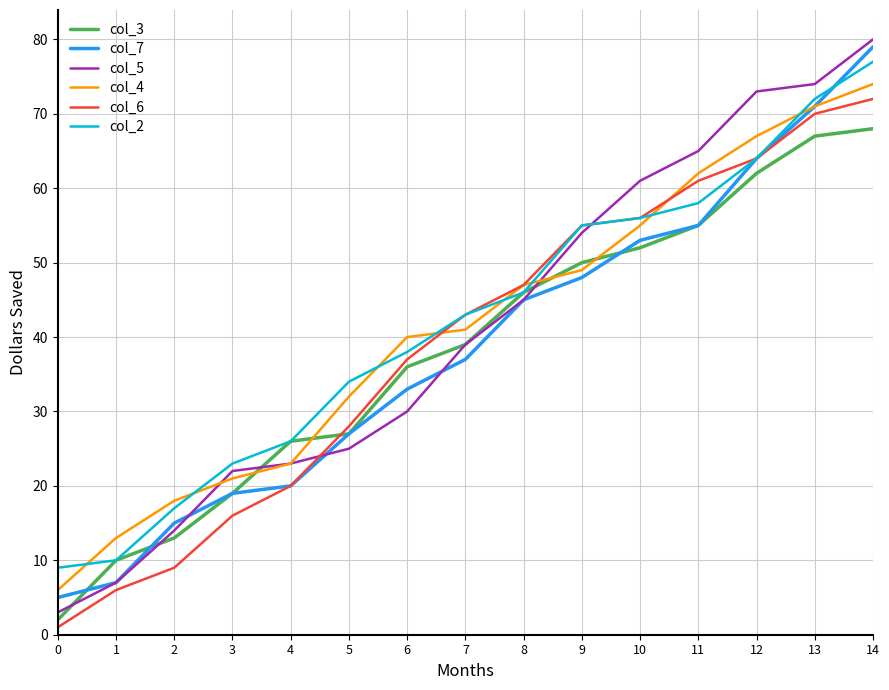

How many lines are shown in the chart?

6